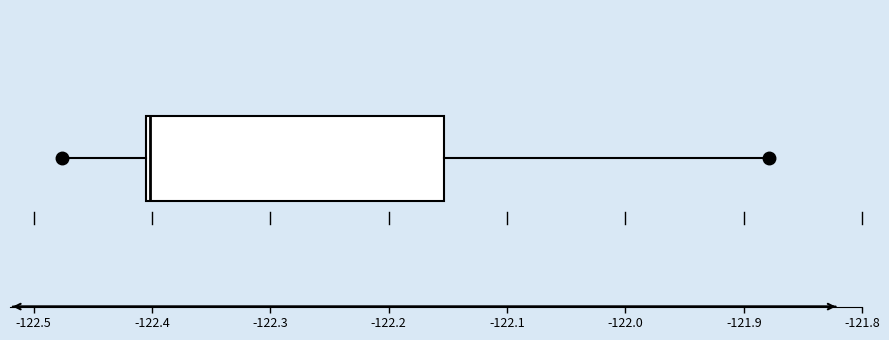

Transcribe this box plot: give where the median line is, the range the box spans, and where the two whiskers end, as read against the x-axis. The values are not printed on the chart, so give them approximately, as read against the axis.

median -122.40, box -122.41 to -122.15, whiskers -122.48 to -121.88